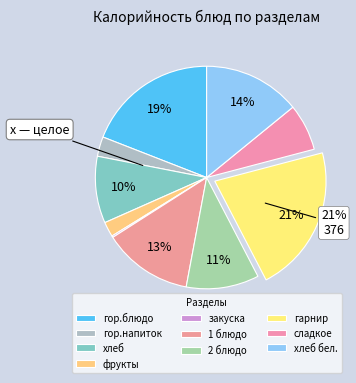

What is the largest slice in the pie chart?

гарнир